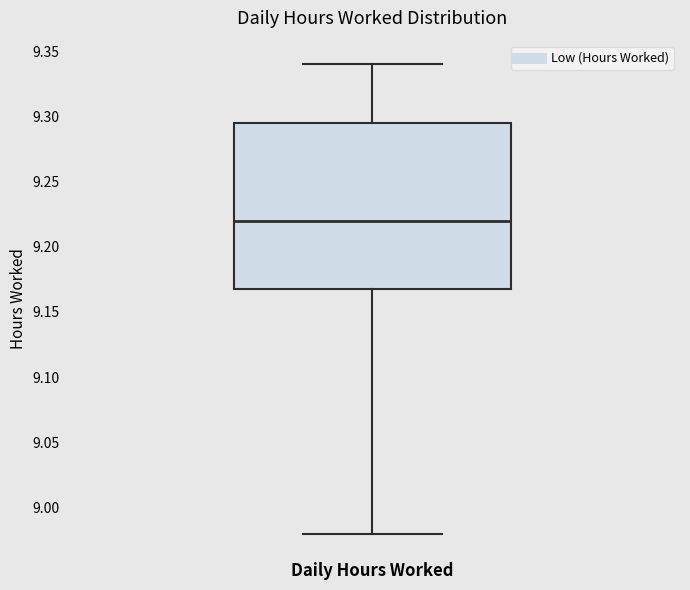

Transcribe this box plot: give where the median line is, the range the box spans, and where the two whiskers end, as read against the y-axis. The values are not printed on the chart, so give them approximately, as read against the axis.

median 9.220, box 9.170 to 9.295, whiskers 8.980 to 9.340